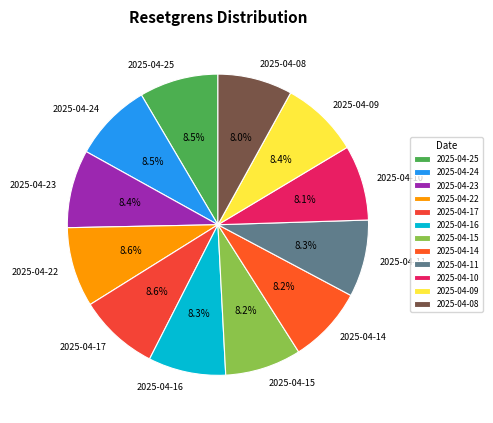

Approximately how many times larger is the value at 2025-04-15 compared to 2025-04-09?

1.0